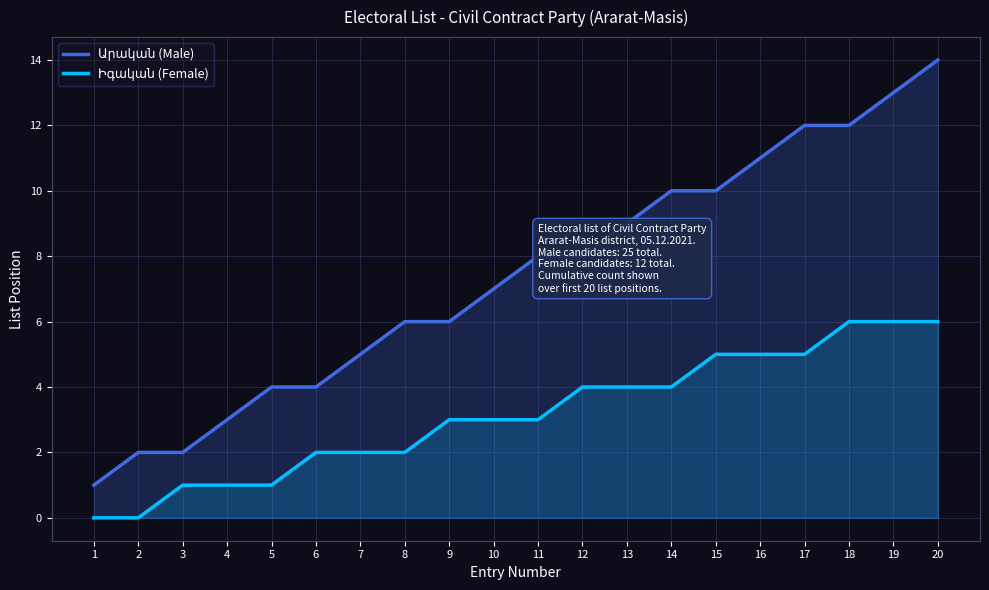

Does the chart display data point markers on the line(s)?

No